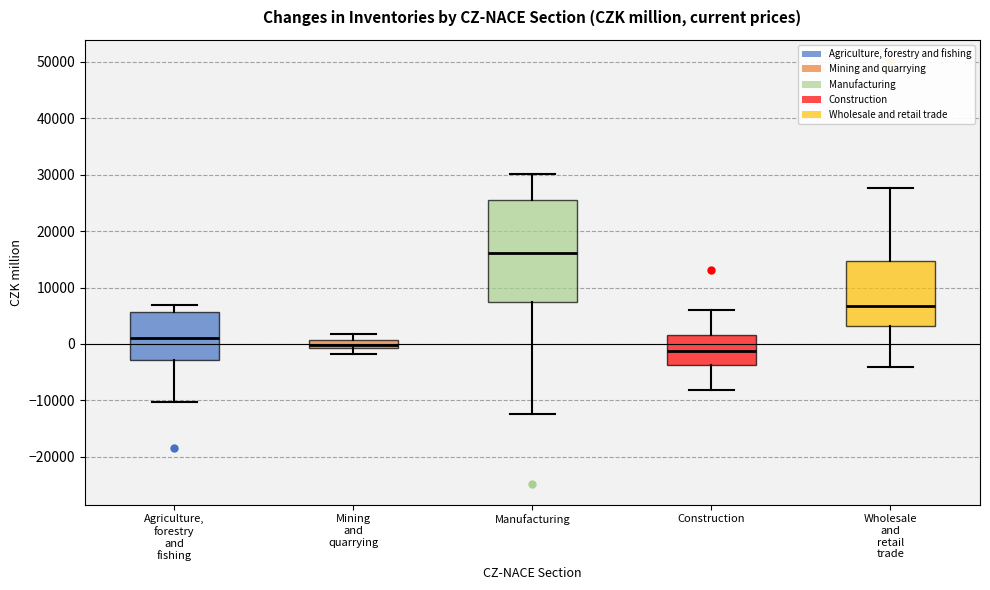

Which box is the tallest, from its lower edge to its upper edge?

Manufacturing